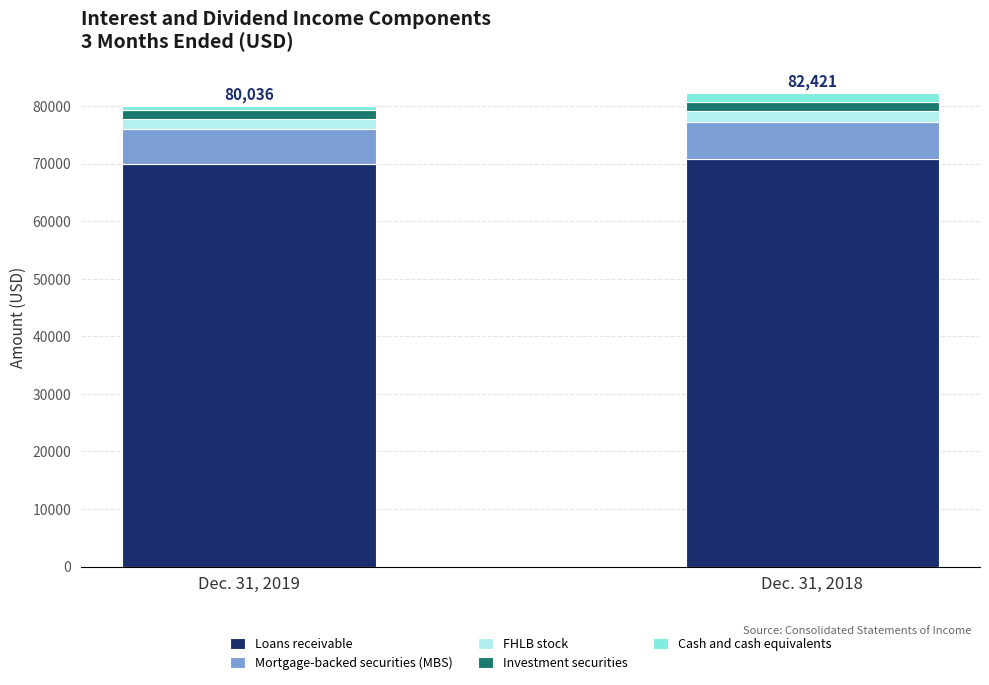

Is it true that Loans receivable equals 69914 at Dec. 31, 2019?

True